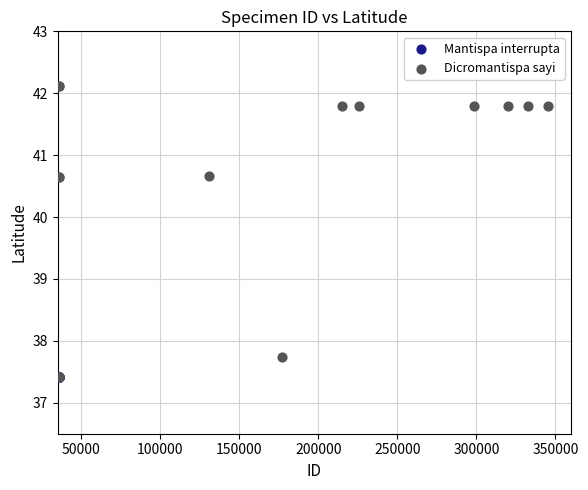

Which series contains the highest Y value?

Dicromantispa sayi